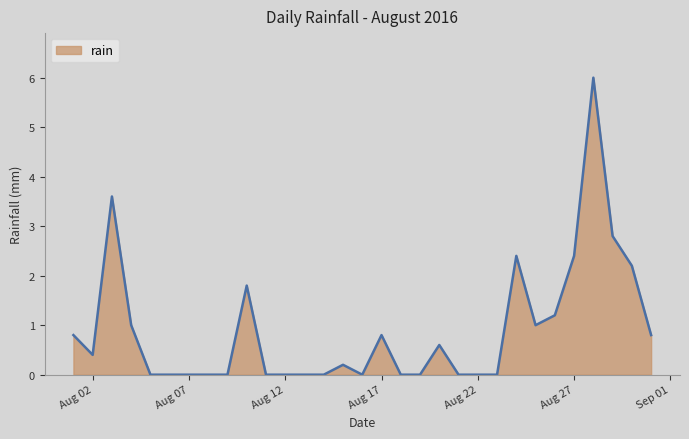

What is the greatest value displayed?

6.0